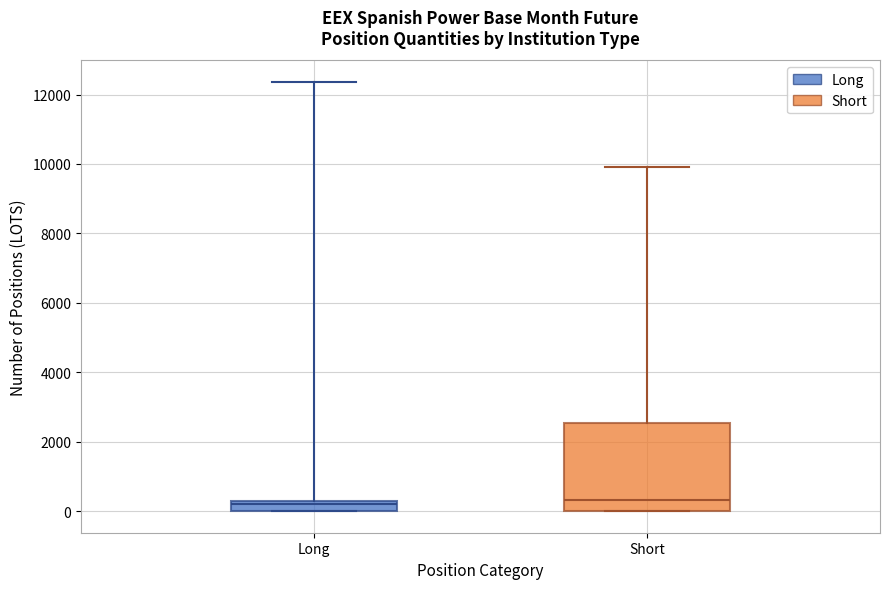

Where is the lower edge of the box for Short on the y-axis? The values are not printed on the chart, so give them approximately, as read against the axis.

0